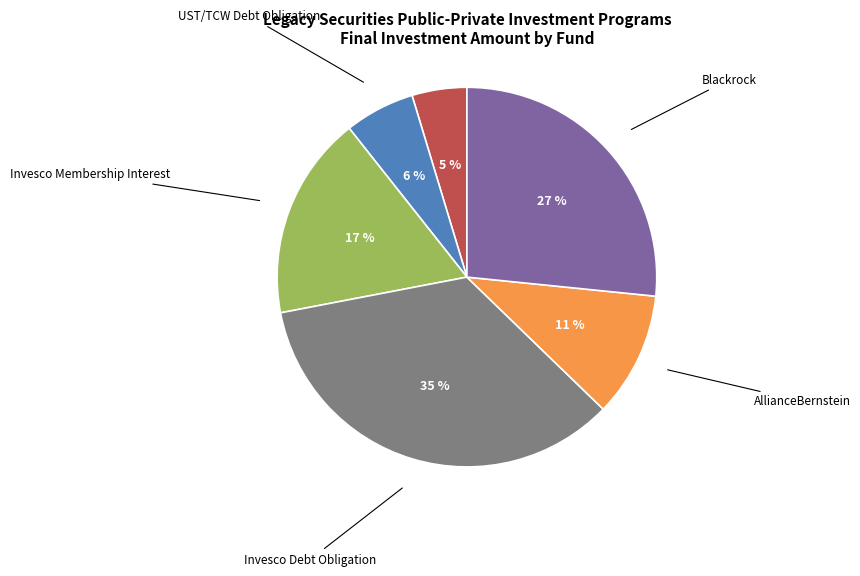

True or false: AllianceBernstein accounts for 11% of the total.

True